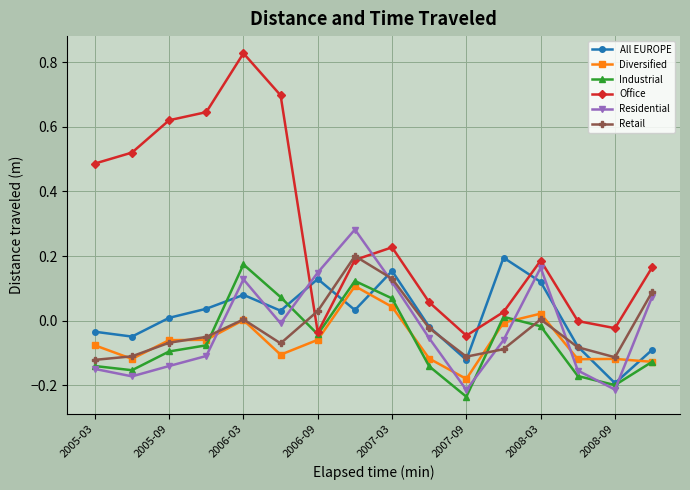

Which series has the widest spread of values?

Office